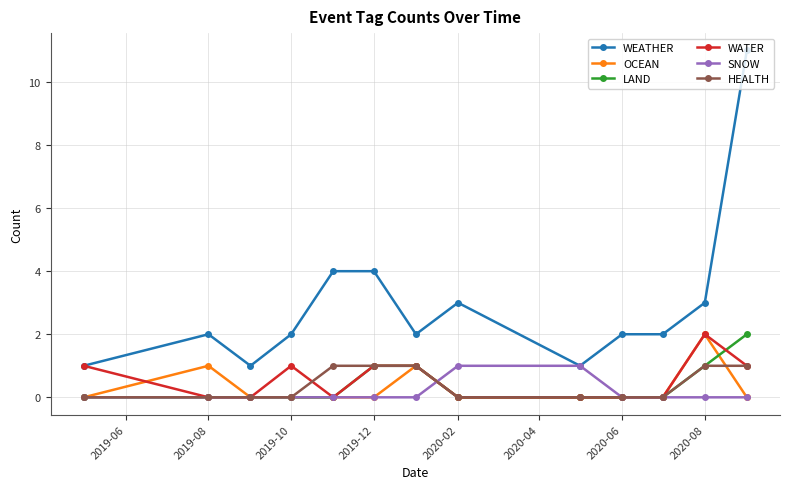

Which series has the largest range (max minus min)?

WEATHER